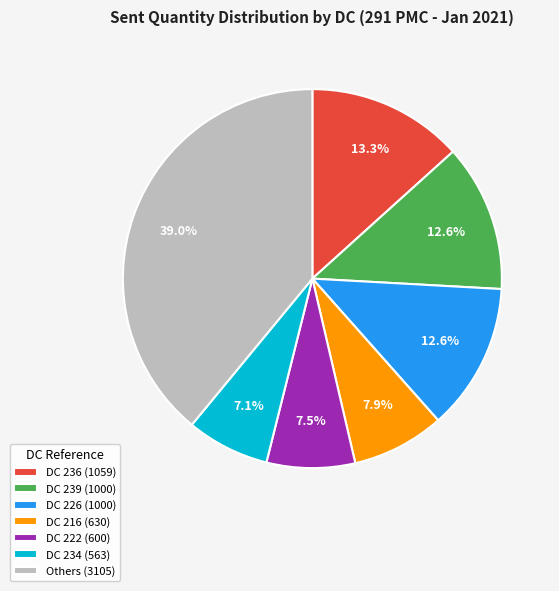

Approximately how many times larger is the value at DC 239 (1000) compared to DC 234 (563)?

1.8